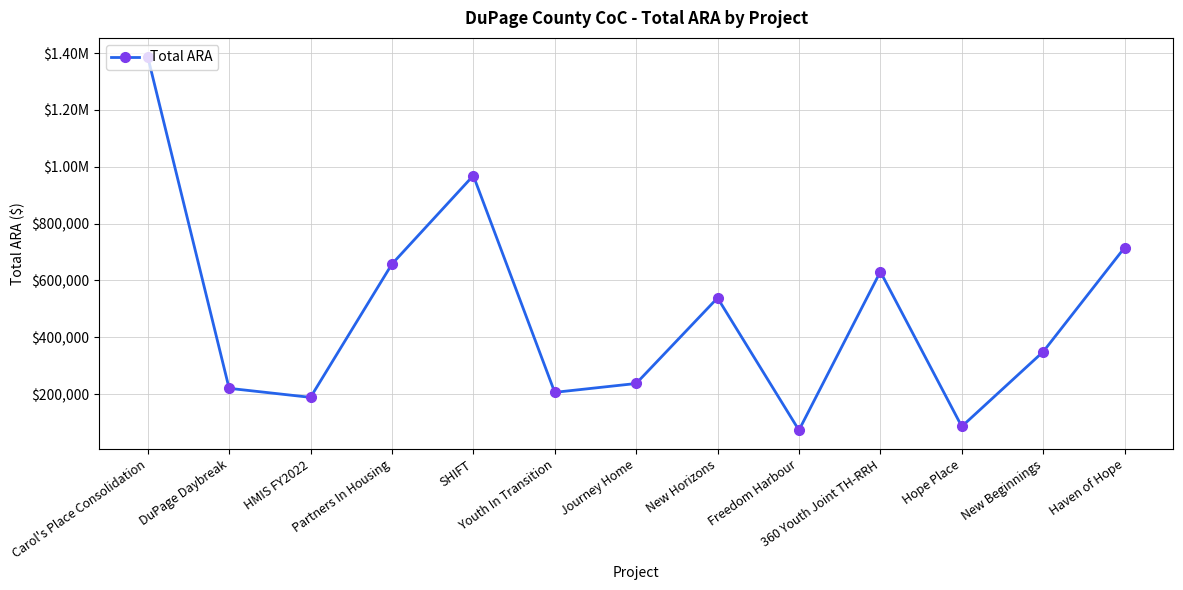

Is this an area chart (filled region under the line)?

No